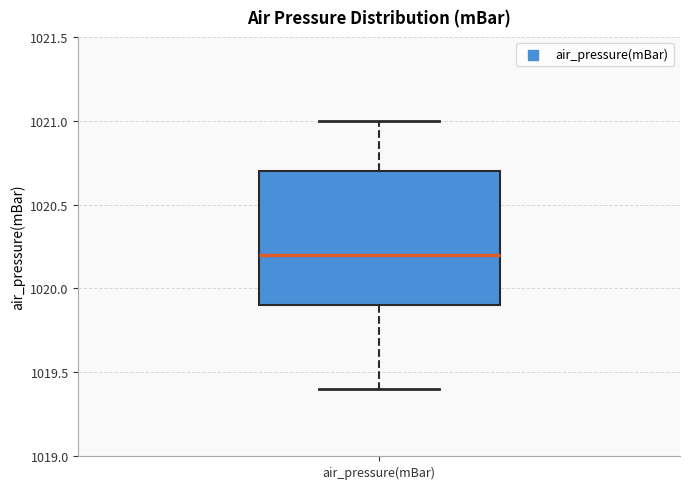

Transcribe this box plot: give where the median line is, the range the box spans, and where the two whiskers end, as read against the y-axis. The values are not printed on the chart, so give them approximately, as read against the axis.

median 1020.2, box 1019.9 to 1020.7, whiskers 1019.4 to 1021.0